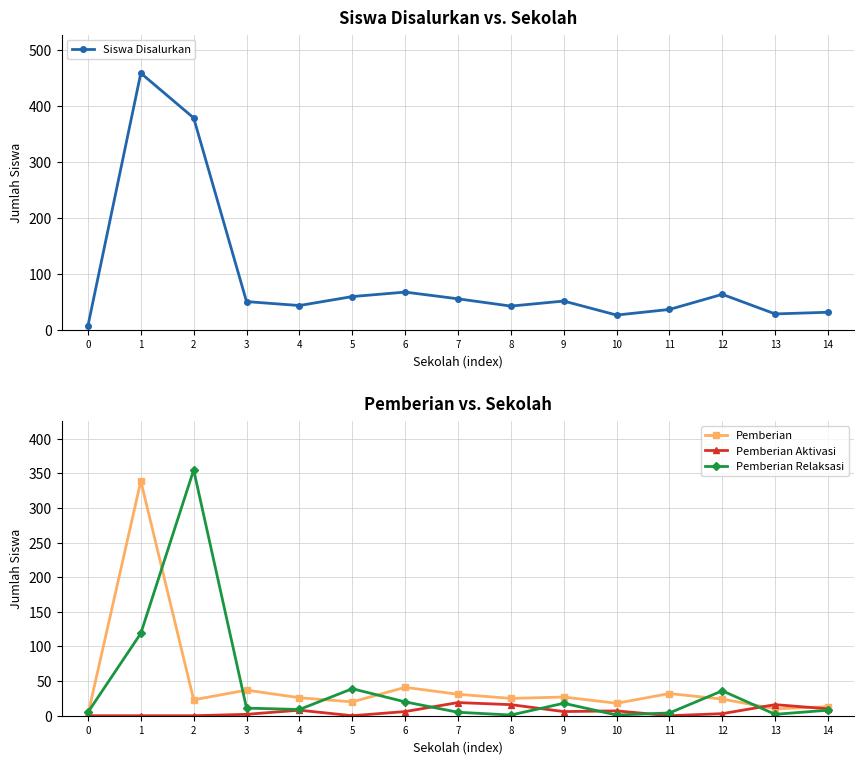

Between 13 and 6, which is larger?

6